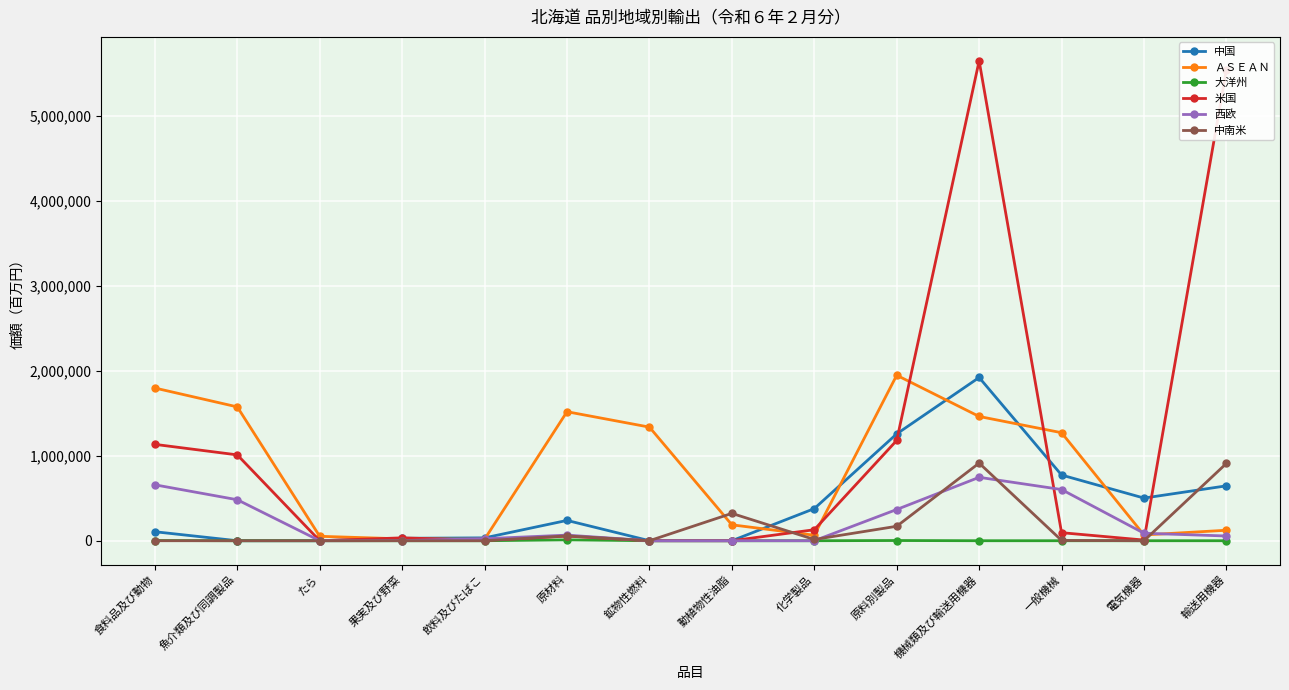

What value does the ＡＳＥＡＮ series have at 電気機器, to the nearest 100?

67900